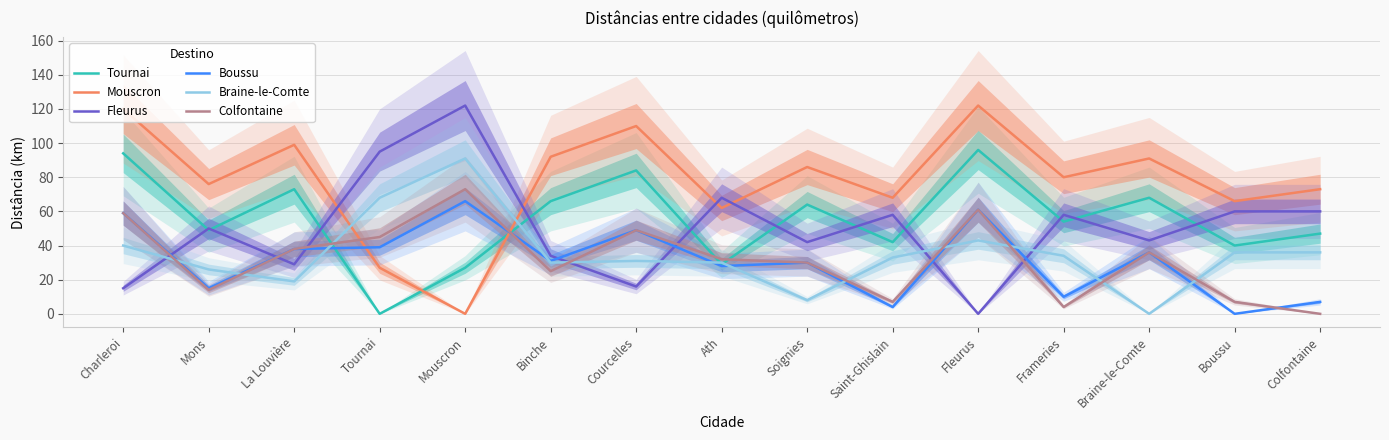

How many lines are shown in the chart?

6